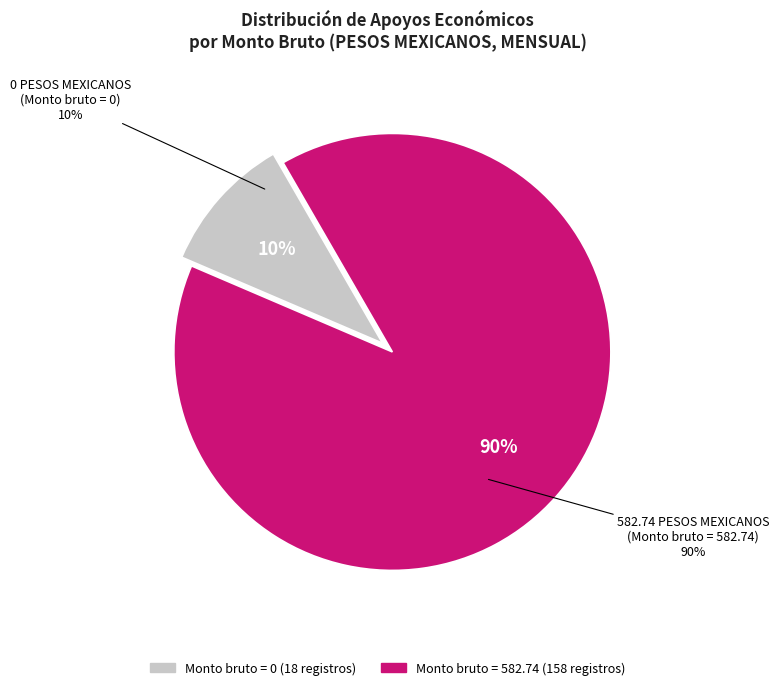

Which slice is the largest?

Monto bruto 582.74 (MENSUAL)